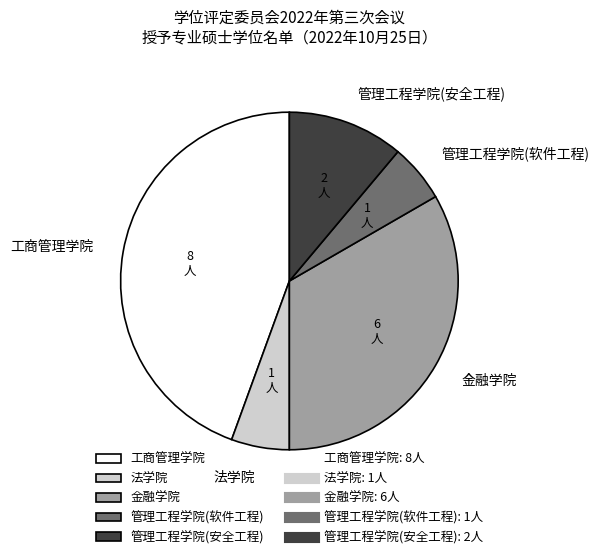

The 法学院 slice represents 6% of the pie. True or false?

True